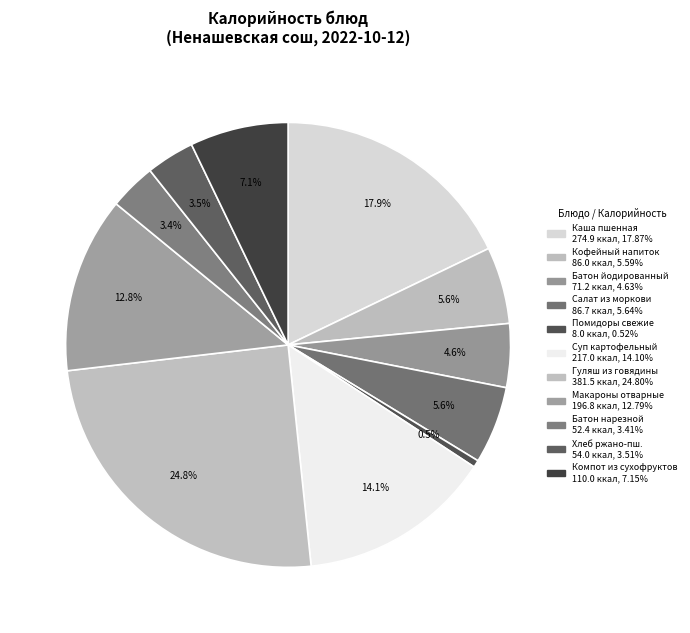

Which slice is the smallest?

Помидоры свежие